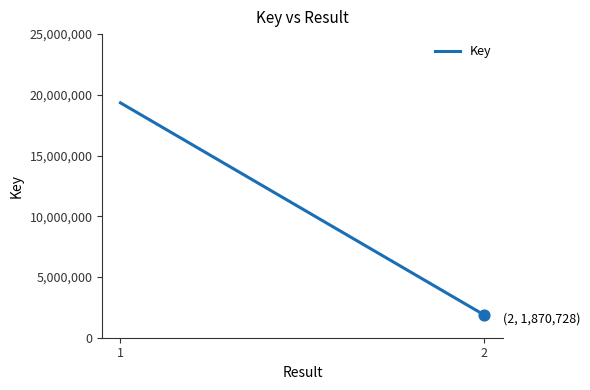

What is the ratio of the value at 2 to the value at 1?

0.1